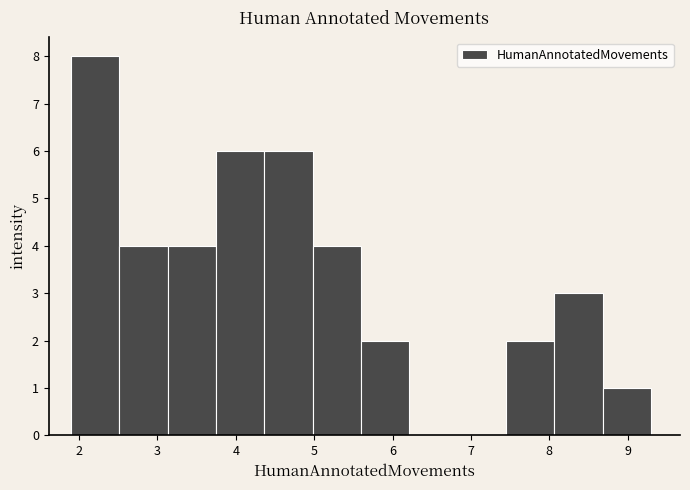

Which range on the x-axis has the tallest bar?

1.9 to 2.5